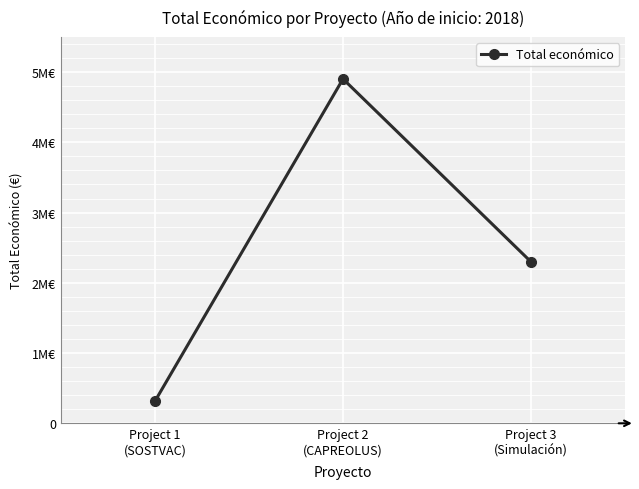

What is the label of the 2nd point from the right?

Project 2
(CAPREOLUS)